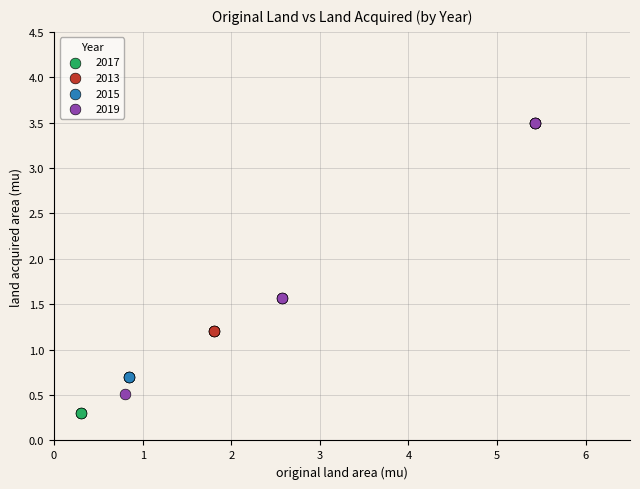

Which series contains the lowest Y value?

2017